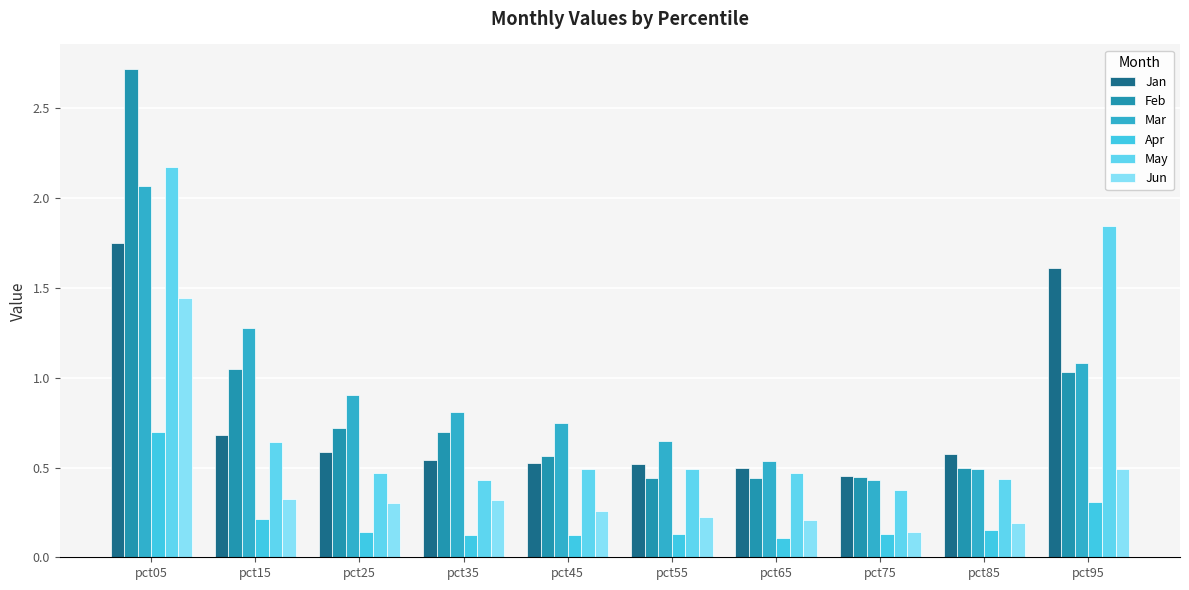

Does the chart contain stacked bars?

No